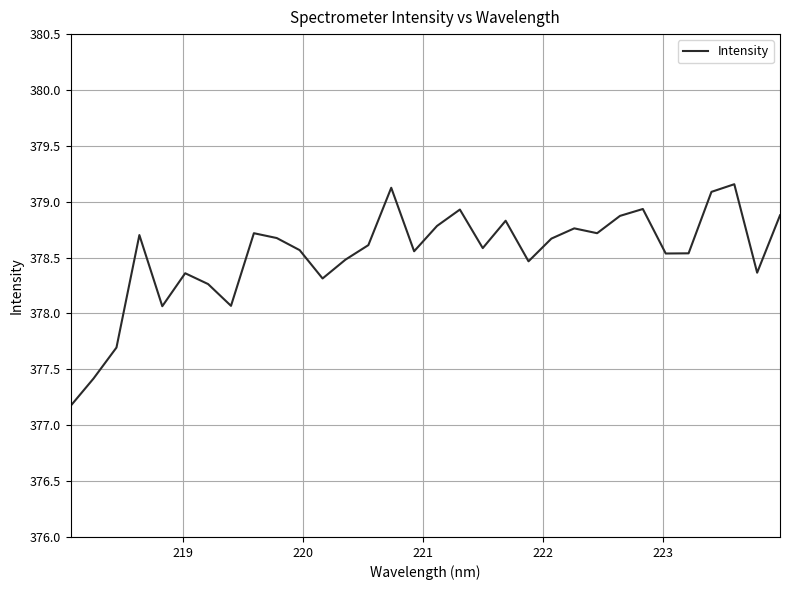

What is the difference between the maximum and minimum values?

2.0